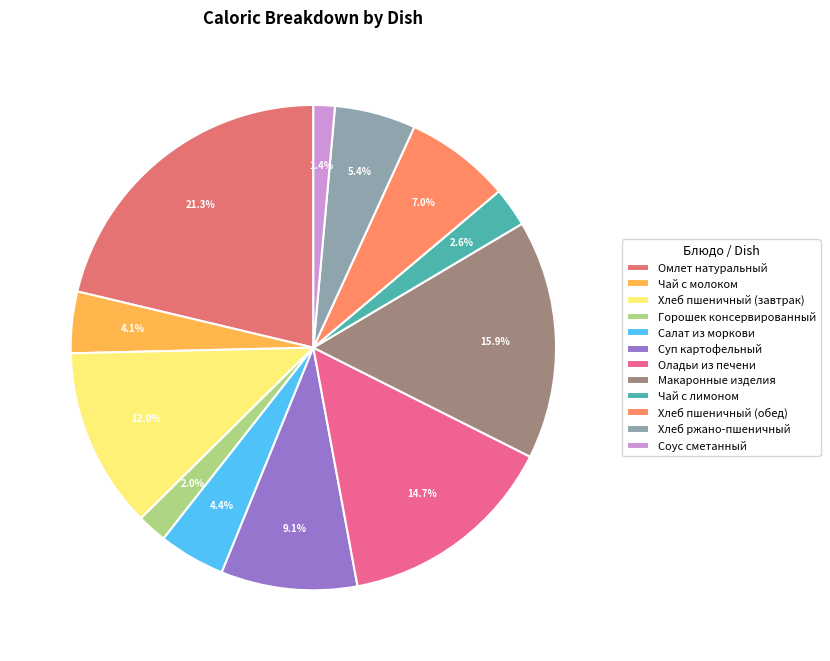

Is there a majority slice in this chart?

No